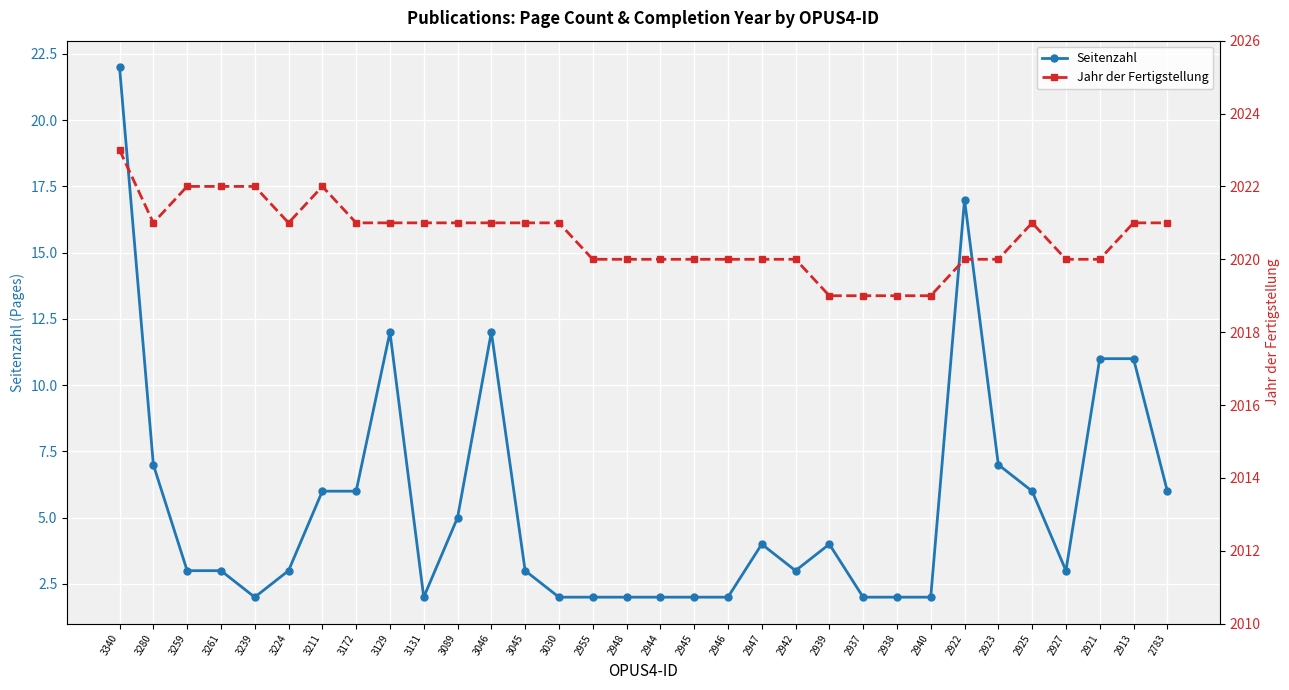

Which has a higher value, 3224 or 3131?

3224